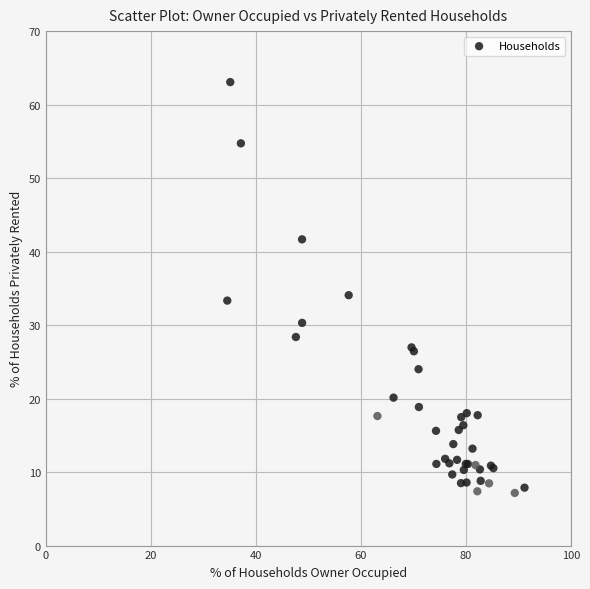

What Y value in the scatter plot is closest to 35?

34.1